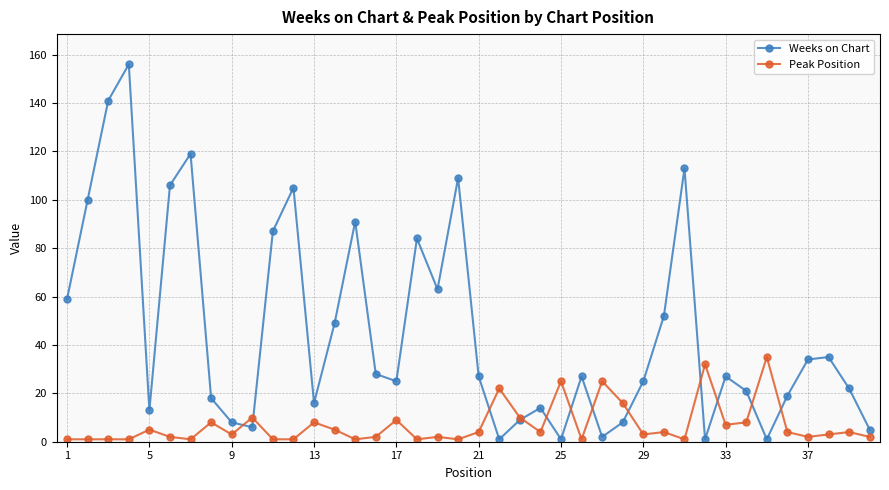

What are all the series names shown in the legend?

Weeks on Chart, Peak Position